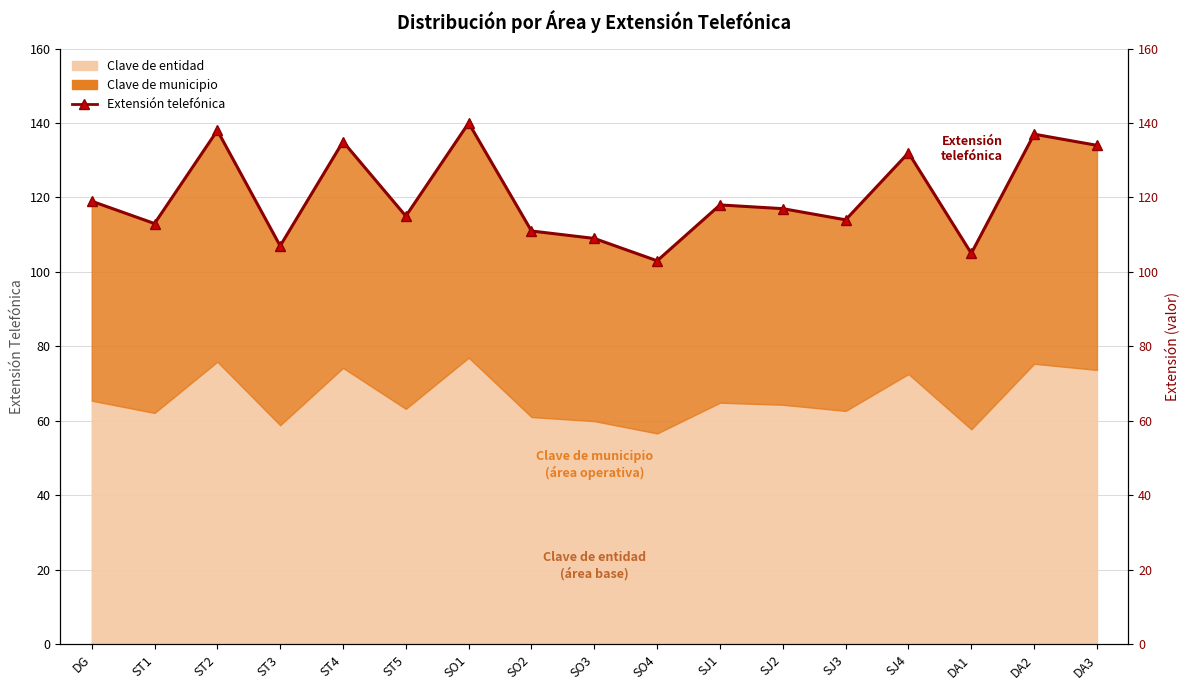

What is the sum of the values at SO3 and DA3?

243